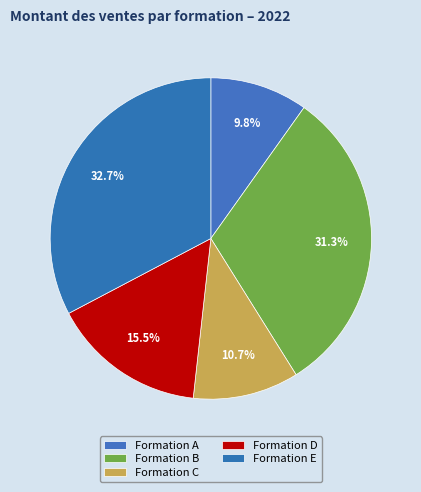

Is there any slice that represents more than half of the pie?

No